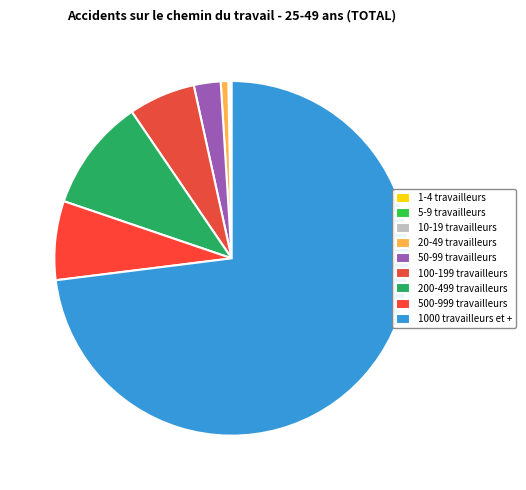

Is the sum of 1000 travailleurs et + and 50-99 travailleurs greater than half?

Yes